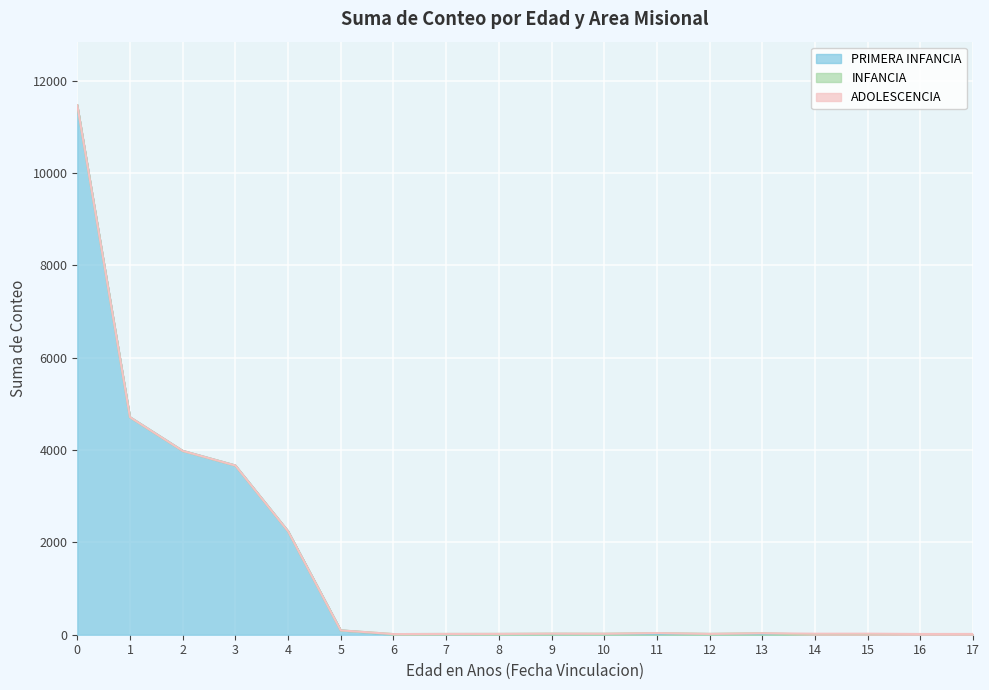

What is the spread (max minus min) of values at 10?

21